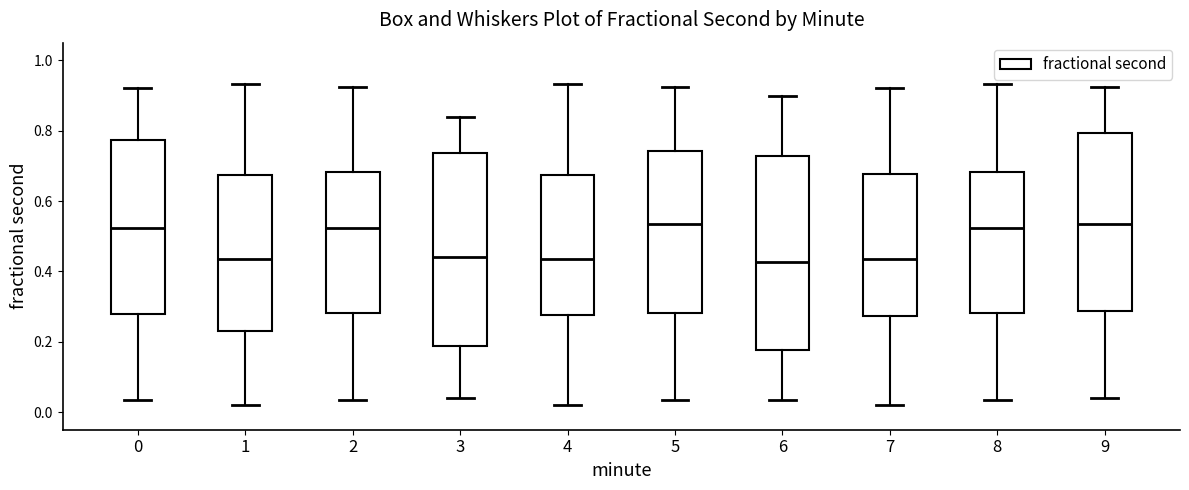

Reading left to right, transcribe this box plot: for each box, give where its median line is, the range the box spans, and where its two whiskers end, as read against the y-axis. The values are not printed on the chart, so give them approximately, as read against the axis.

0: median 0.52, box 0.28 to 0.78, whiskers 0.04 to 0.92
1: median 0.44, box 0.22 to 0.68, whiskers 0.02 to 0.94
2: median 0.52, box 0.28 to 0.68, whiskers 0.04 to 0.92
3: median 0.44, box 0.18 to 0.74, whiskers 0.04 to 0.84
4: median 0.44, box 0.28 to 0.68, whiskers 0.02 to 0.94
5: median 0.54, box 0.28 to 0.74, whiskers 0.04 to 0.92
6: median 0.42, box 0.18 to 0.72, whiskers 0.04 to 0.90
7: median 0.44, box 0.28 to 0.68, whiskers 0.02 to 0.92
8: median 0.52, box 0.28 to 0.68, whiskers 0.04 to 0.94
9: median 0.54, box 0.28 to 0.80, whiskers 0.04 to 0.92